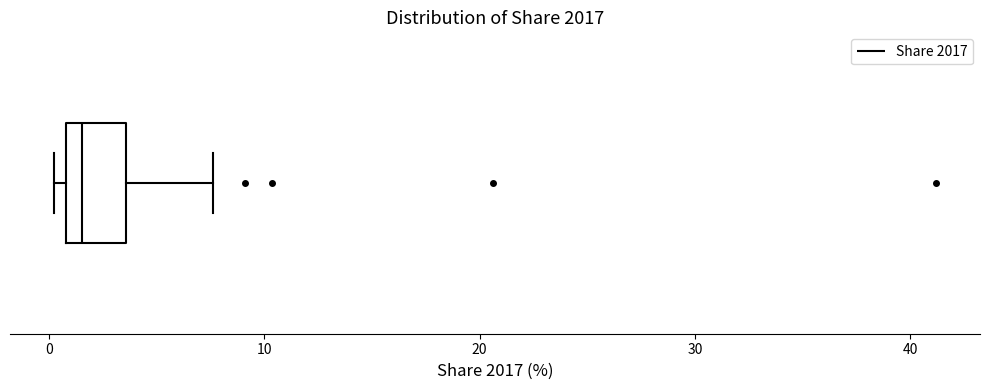

Transcribe this box plot: give where the median line is, the range the box spans, and where the two whiskers end, as read against the x-axis. The values are not printed on the chart, so give them approximately, as read against the axis.

median 2, box 1 to 4, whiskers 0 to 8